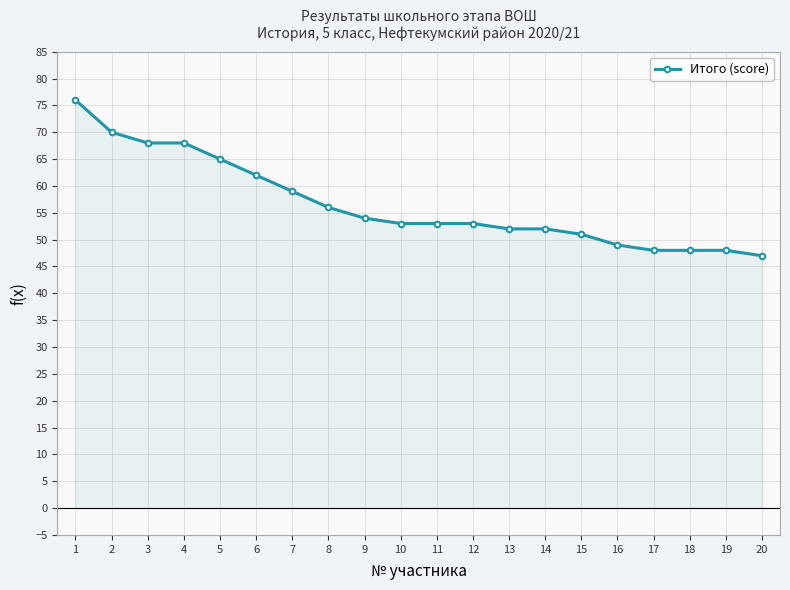

How many distinct data groups are displayed?

1